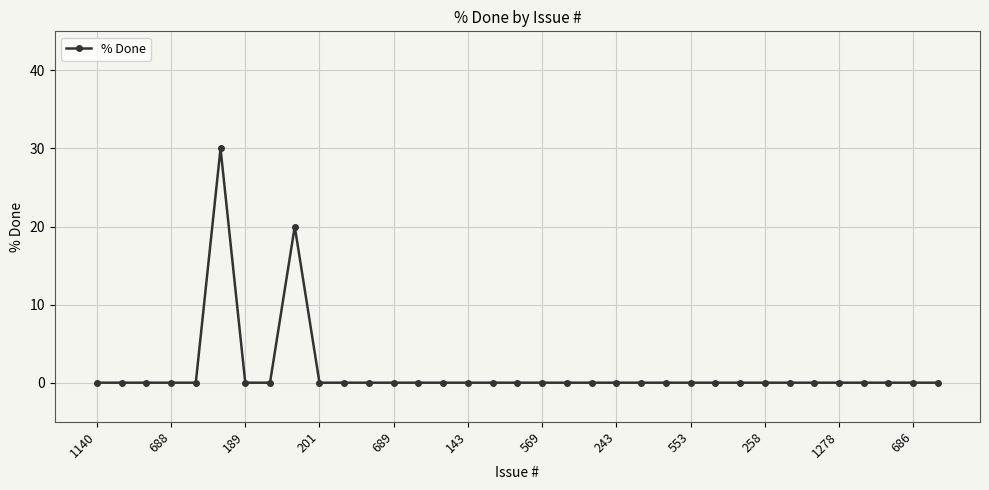

What is the difference between the maximum and second lowest values?

30